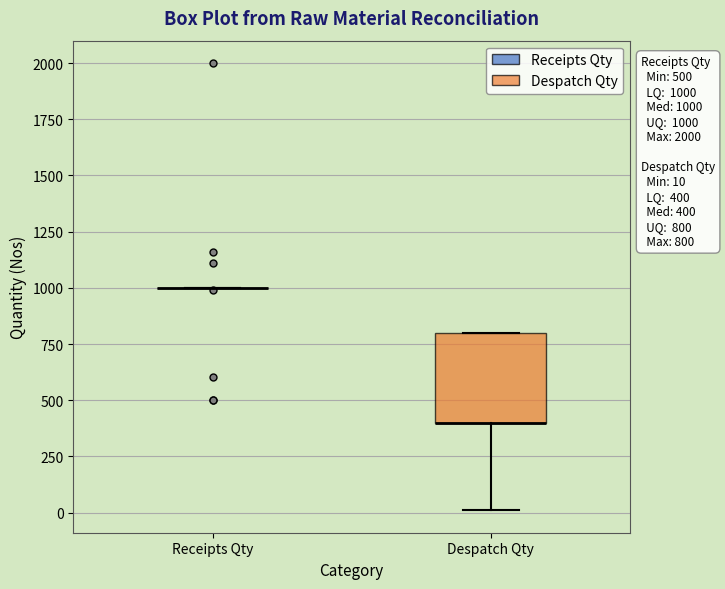

Comparing the boxes themselves (not the whiskers), which one is the tallest?

Despatch Qty